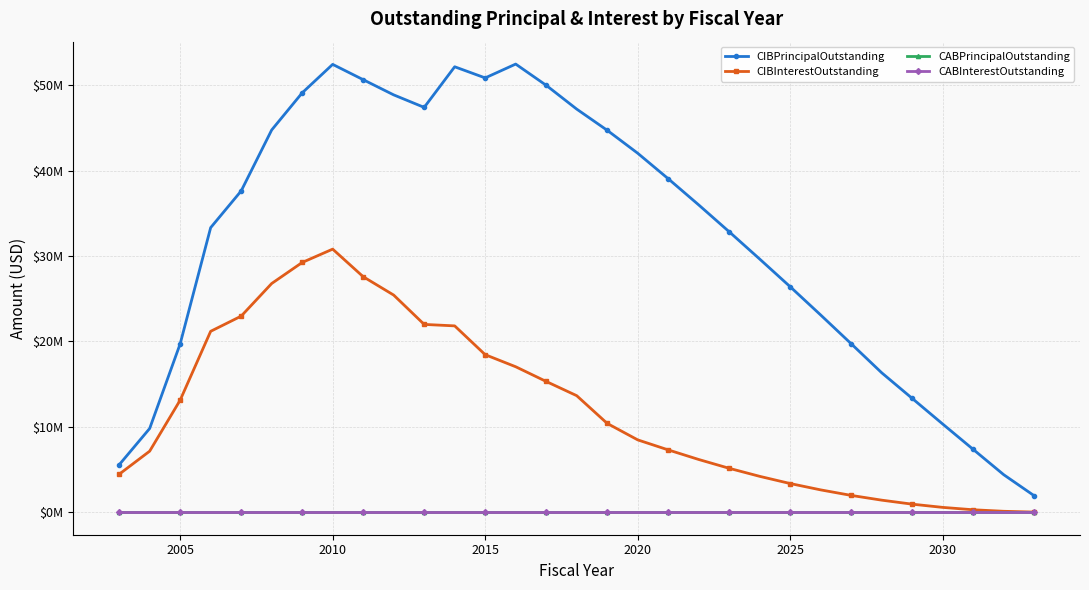

True or false: CABInterestOutstanding and CIBPrincipalOutstanding cross at least once.

False